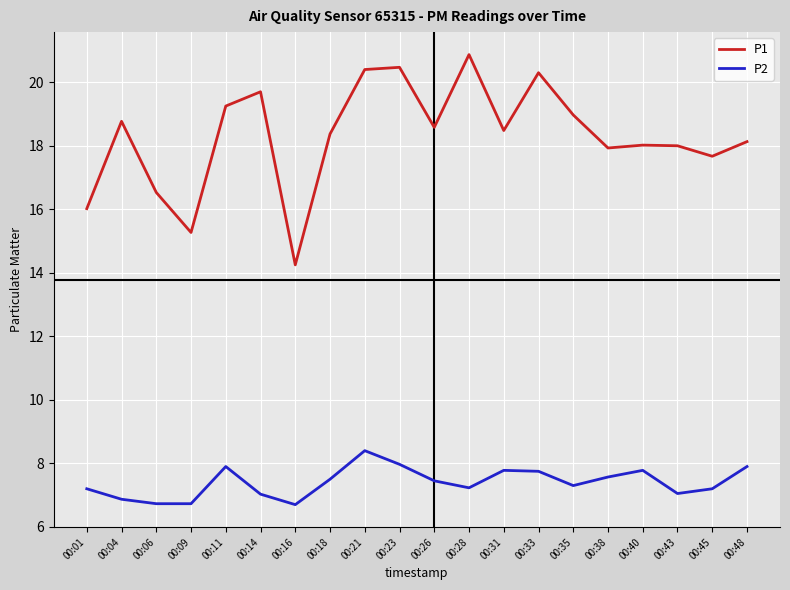

Is the value of P2 at 00:38 greater than the value of P1 at 00:14?

No